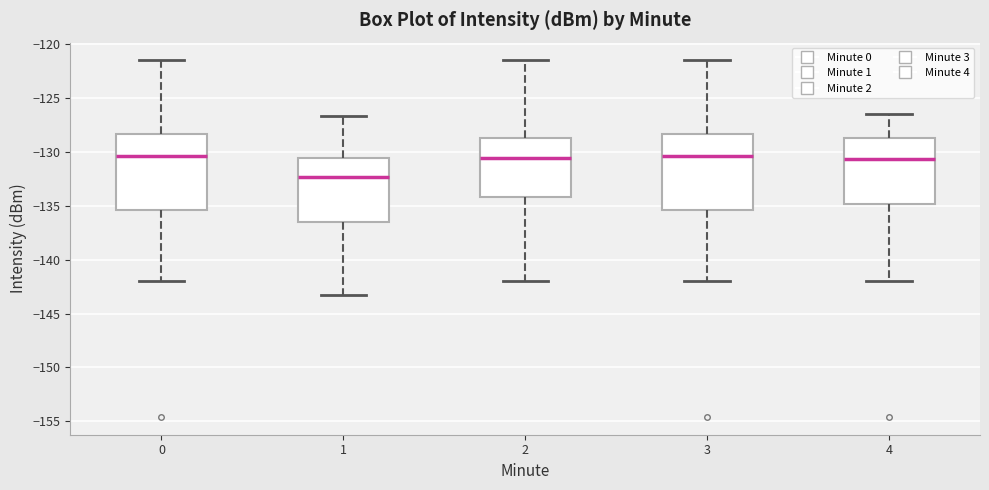

Reading left to right, transcribe this box plot: for each box, give where its median line is, the range the box spans, and where its two whiskers end, as read against the y-axis. The values are not printed on the chart, so give them approximately, as read against the axis.

0: median -130.5, box -135.5 to -128.5, whiskers -142.0 to -121.5
1: median -132.5, box -136.5 to -130.5, whiskers -143.5 to -126.5
2: median -130.5, box -134.0 to -128.5, whiskers -142.0 to -121.5
3: median -130.5, box -135.5 to -128.5, whiskers -142.0 to -121.5
4: median -130.5, box -135.0 to -128.5, whiskers -142.0 to -126.5